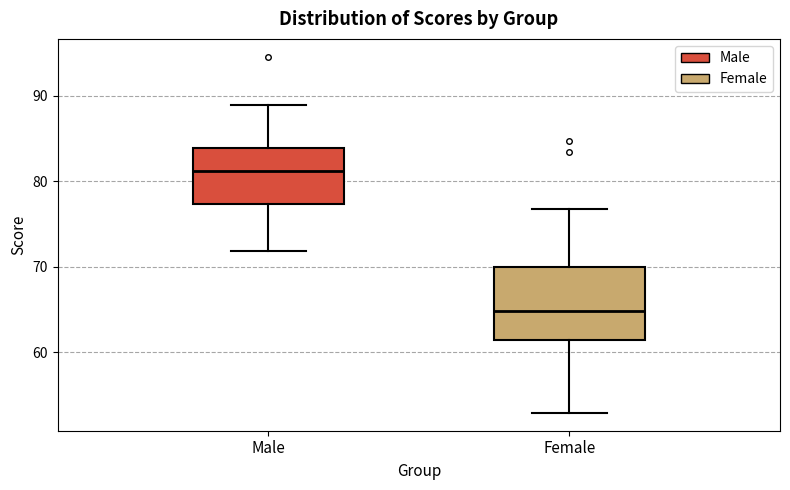

Where does the lower whisker of the box for Male end on the y-axis? The values are not printed on the chart, so give them approximately, as read against the axis.

72